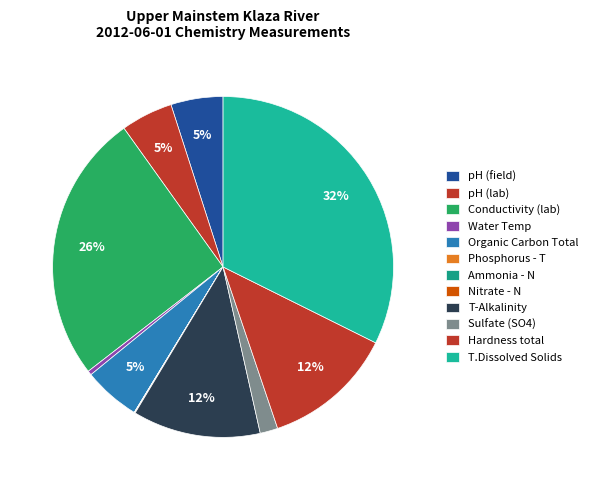

What is the smallest slice in the pie chart?

Phosphorus - T